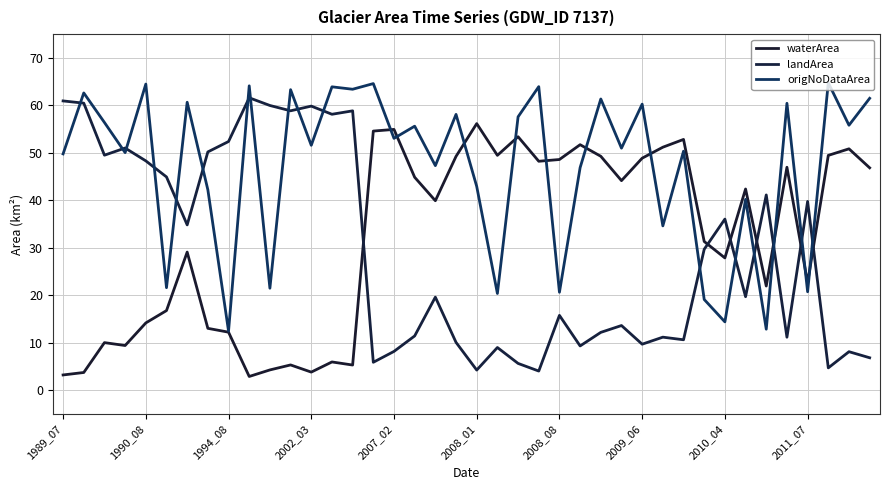

Count the number of data series in this chart.

3